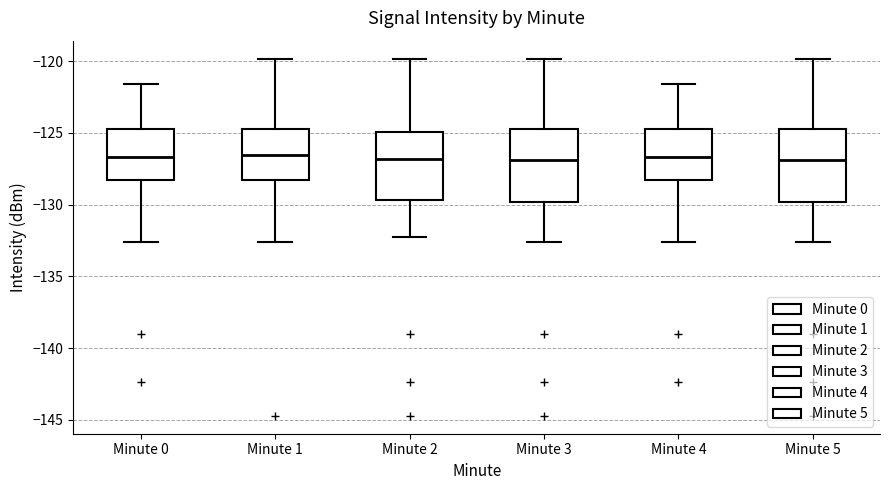

Where does the median line of the box for Minute 5 sit on the y-axis? The values are not printed on the chart, so give them approximately, as read against the axis.

-127.0